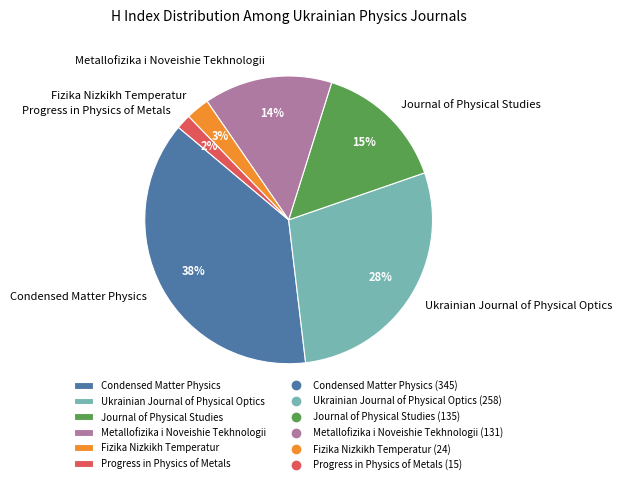

Approximately how many times larger is the value at Journal of Physical Studies compared to Condensed Matter Physics?

0.4